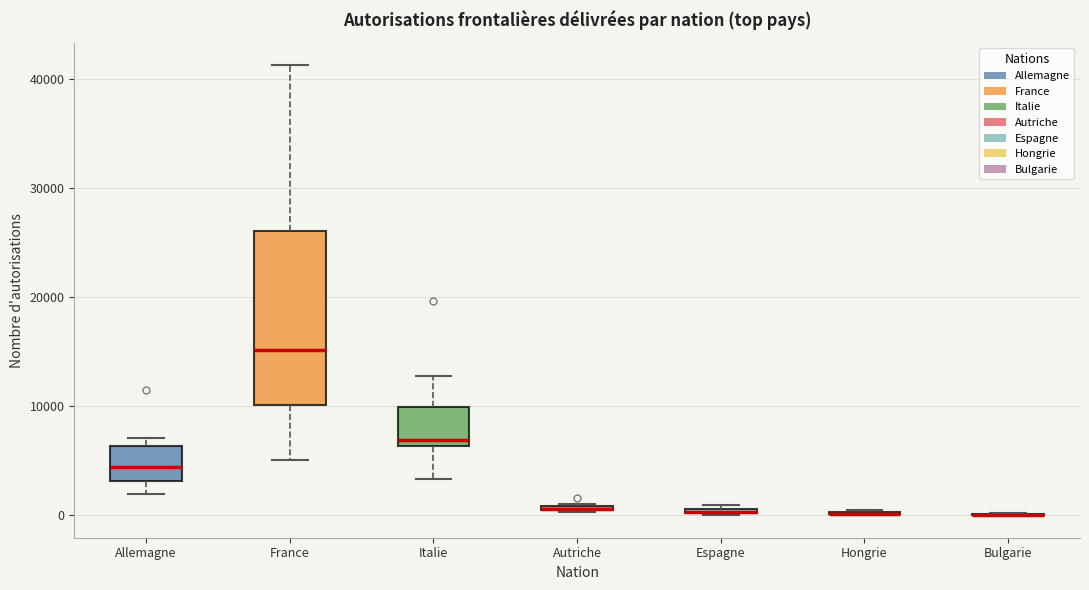

Comparing the boxes themselves (not the whiskers), which one is the tallest?

France